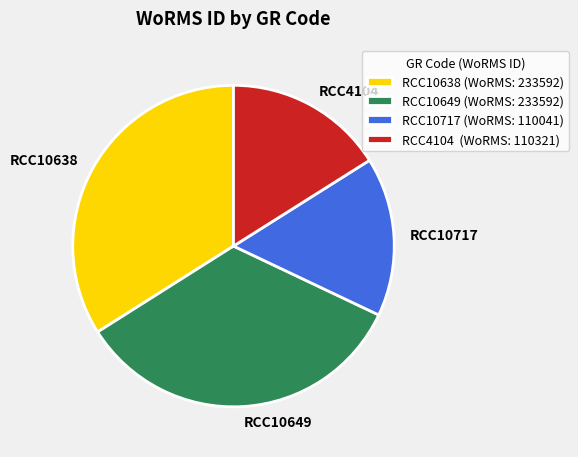

Is there a majority slice in this chart?

No